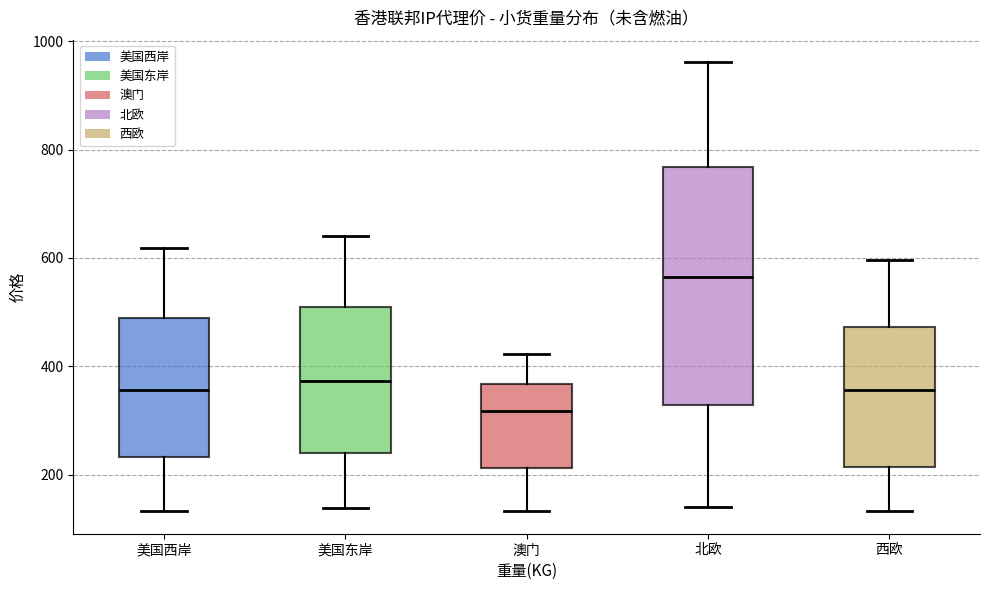

Where is the lower edge of the box for 美国西岸 on the y-axis? The values are not printed on the chart, so give them approximately, as read against the axis.

240